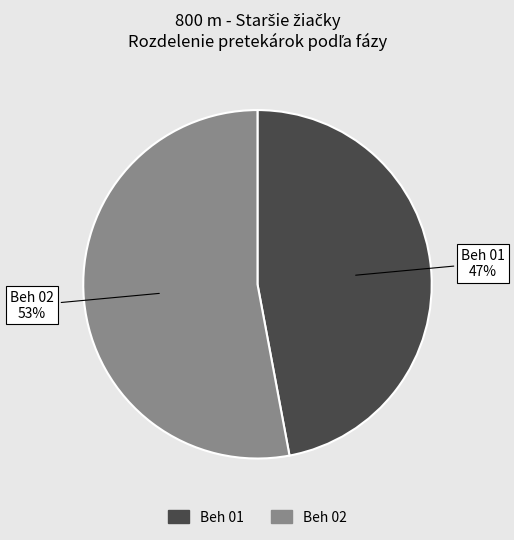

What percentage is the Beh 02 slice, to the nearest percent?

53%